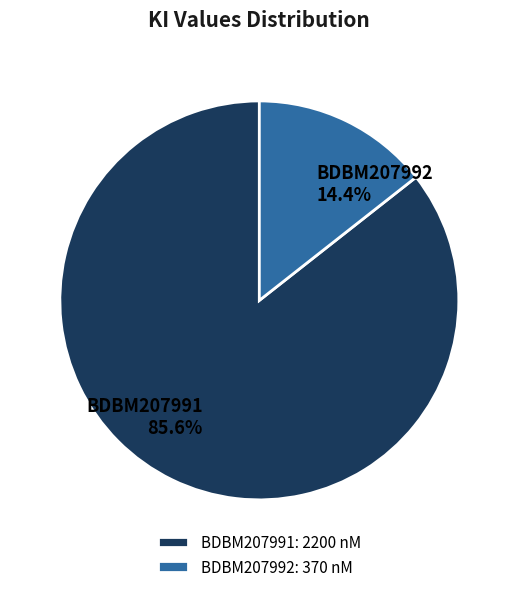

Count the number of slices in the pie.

2